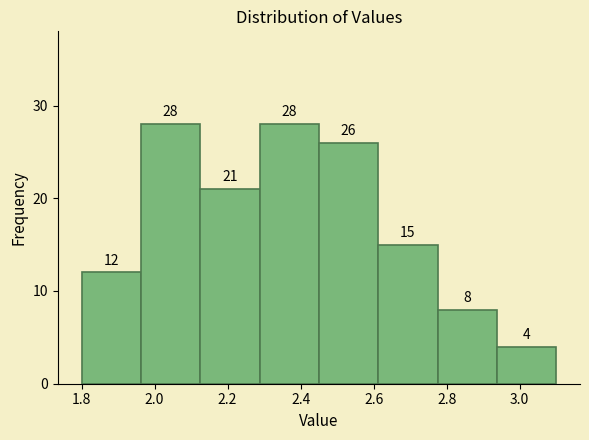

Reading left to right, transcribe this chart: for each bar, give the range it covers on the x-axis and its height. The bar edges are not printed on the chart, so give them approximately, as read against the axis.

1.80 to 1.96: 12
1.96 to 2.12: 28
2.12 to 2.28: 21
2.28 to 2.46: 28
2.46 to 2.62: 26
2.62 to 2.78: 15
2.78 to 2.94: 8
2.94 to 3.10: 4